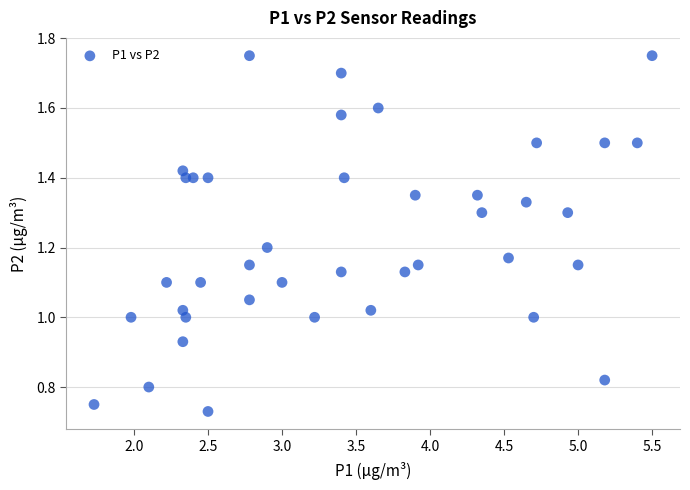

What is the range of X values (max minus min)?

3.8